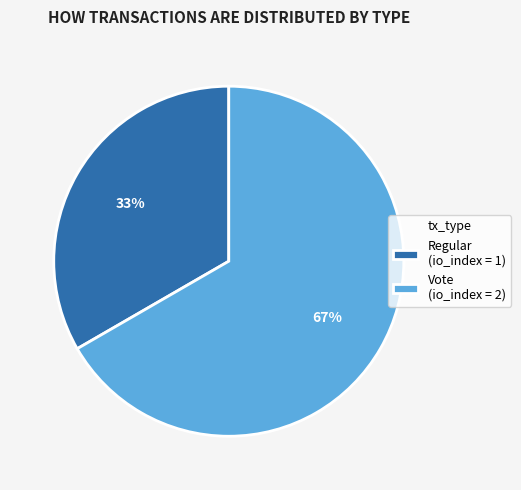

Between Vote and Regular, which is larger?

Vote